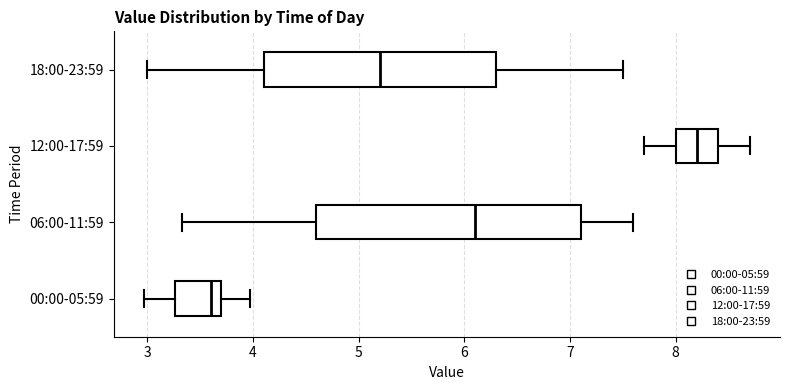

Where does the right whisker of the box for 00:00-05:59 end on the x-axis? The values are not printed on the chart, so give them approximately, as read against the axis.

4.0